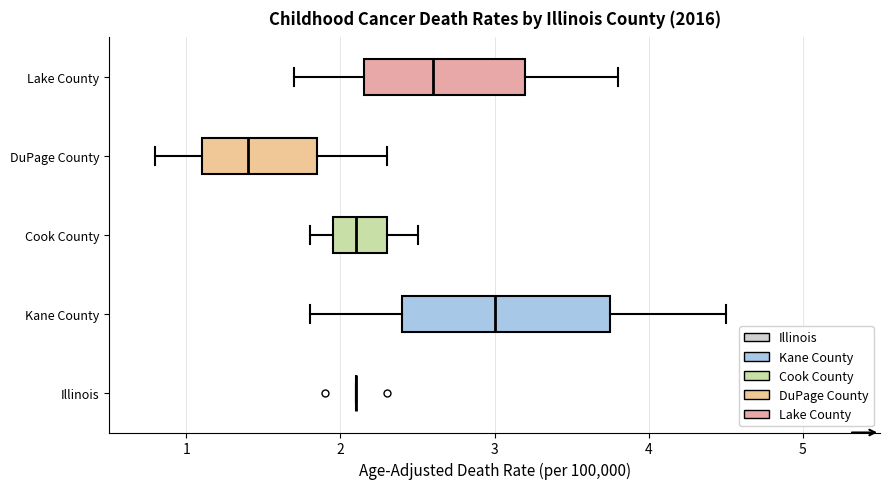

Reading bottom to top, read every box against the x-axis: the position of its median line, the range the box covers, and the ends of its whiskers. The values are not printed on the chart, so give them approximately, as read against the axis.

Illinois: box collapsed to a line at 2.1, whiskers 2.1 to 2.1
Kane County: median 3.0, box 2.4 to 3.8, whiskers 1.8 to 4.5
Cook County: median 2.1, box 2.0 to 2.3, whiskers 1.8 to 2.5
DuPage County: median 1.4, box 1.1 to 1.9, whiskers 0.8 to 2.3
Lake County: median 2.6, box 2.2 to 3.2, whiskers 1.7 to 3.8